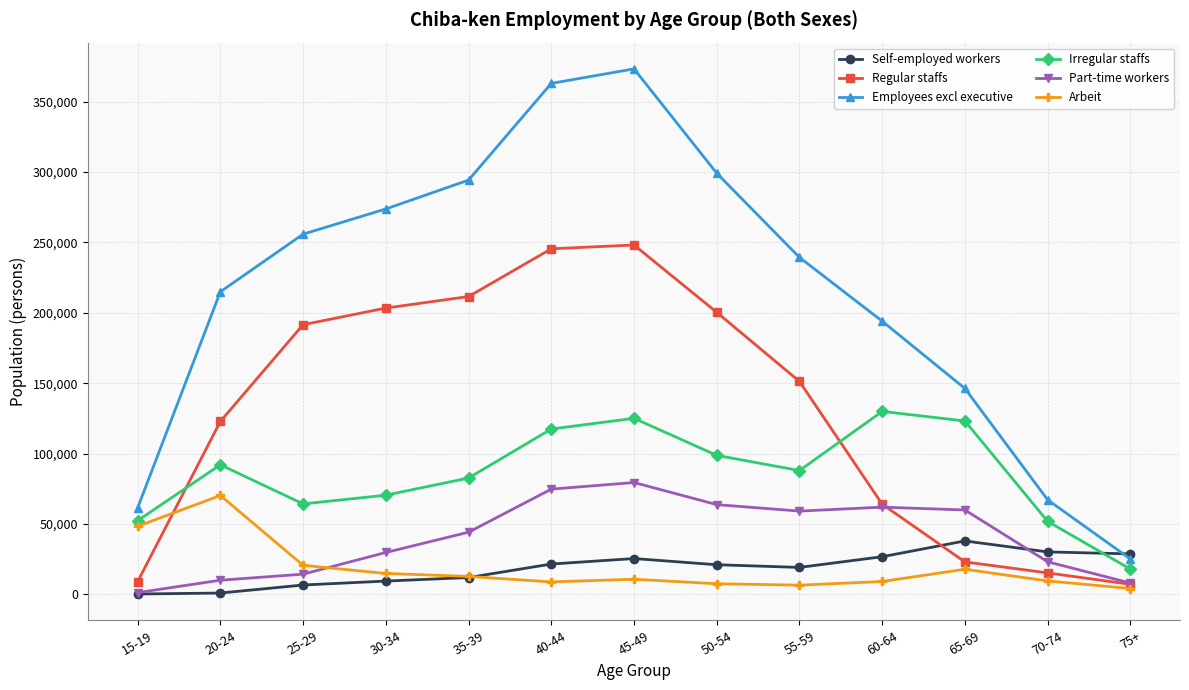

In Employees excl executive, how many points are higher than both neighbors (excluding endpoints)?

1